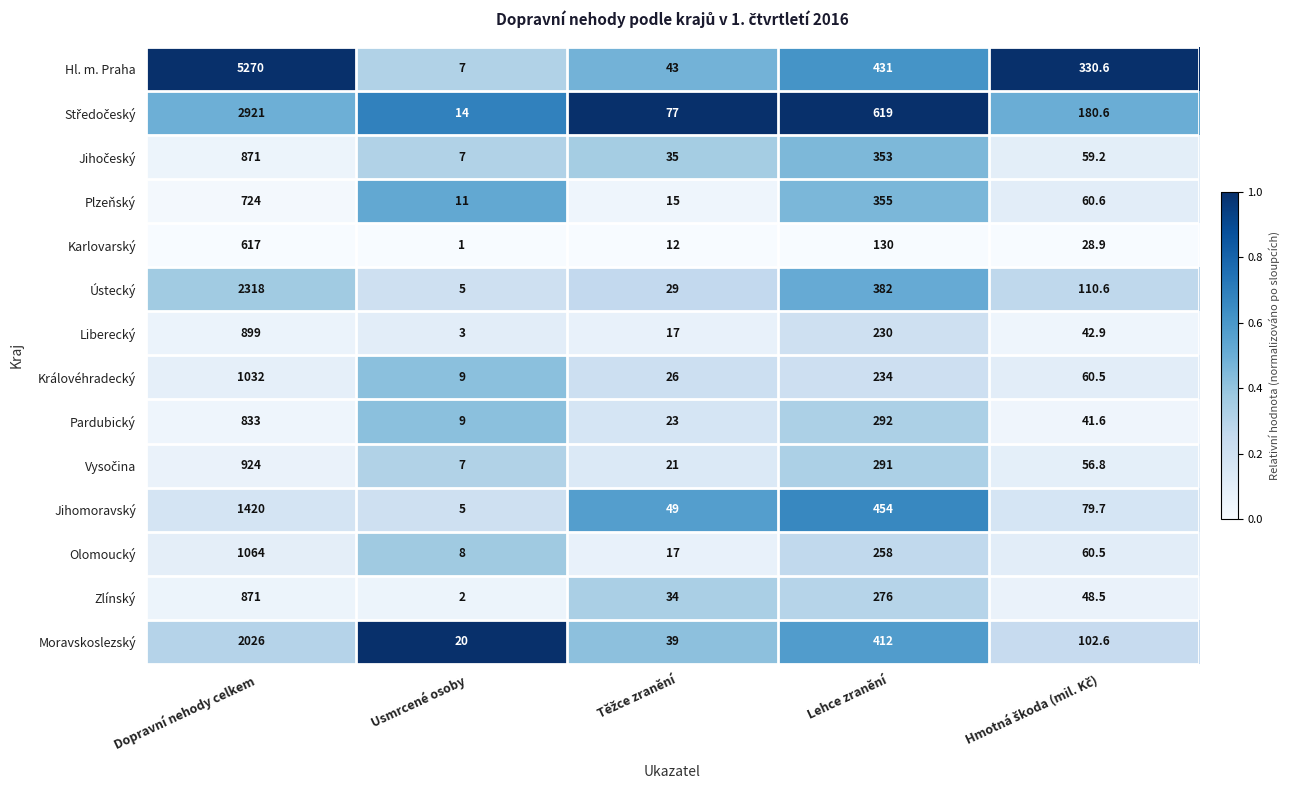

The Karlovarský series shows 920.1 at Dopravní nehody celkem. True or false?

False